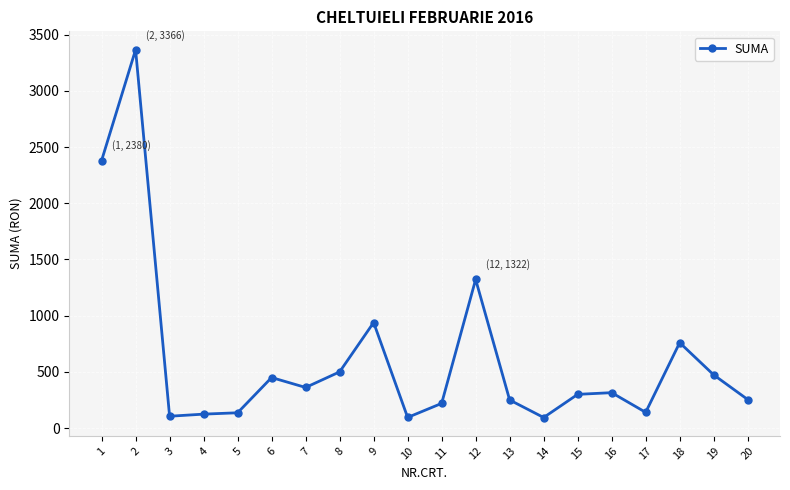

At which category does the data reach its first local peak?

2